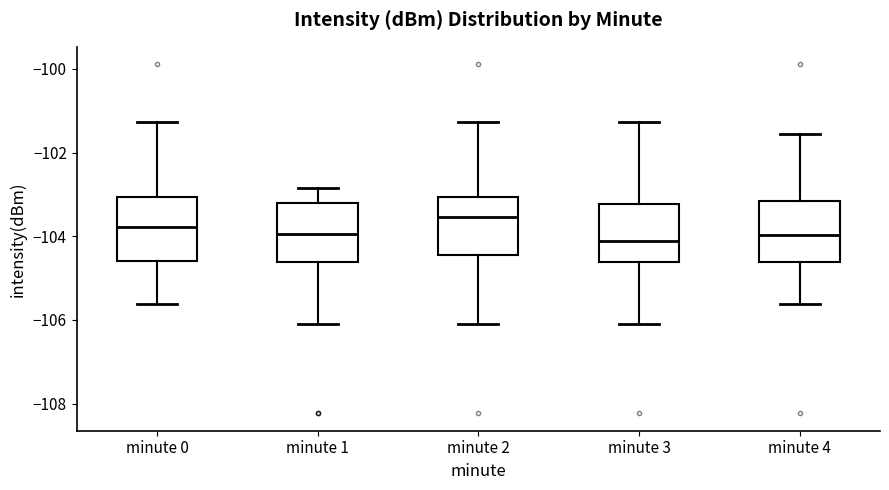

Reading left to right, transcribe this box plot: for each box, give where its median line is, the range the box spans, and where its two whiskers end, as read against the y-axis. The values are not printed on the chart, so give them approximately, as read against the axis.

minute 0: median -103.8, box -104.6 to -103.0, whiskers -105.6 to -101.2
minute 1: median -104.0, box -104.6 to -103.2, whiskers -106.0 to -102.8
minute 2: median -103.6, box -104.4 to -103.0, whiskers -106.0 to -101.2
minute 3: median -104.2, box -104.6 to -103.2, whiskers -106.0 to -101.2
minute 4: median -104.0, box -104.6 to -103.2, whiskers -105.6 to -101.6